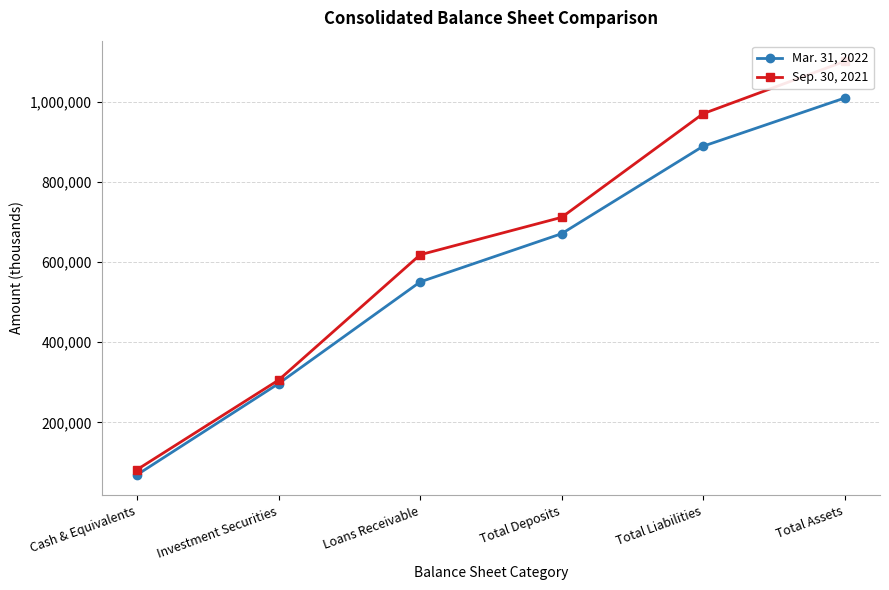

How many Sep. 30, 2021 values are between 305947 and 970012?

4